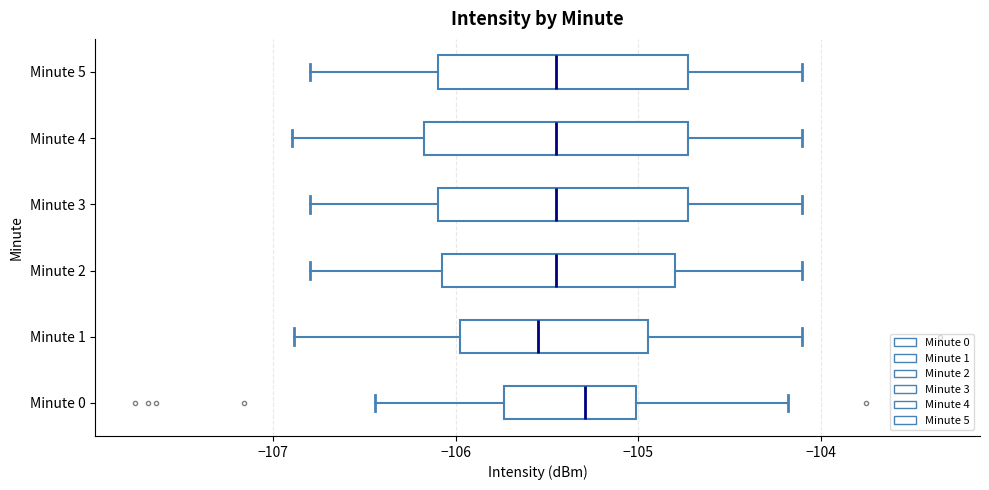

Where does the median line of the box for Minute 1 sit on the x-axis? The values are not printed on the chart, so give them approximately, as read against the axis.

-105.6